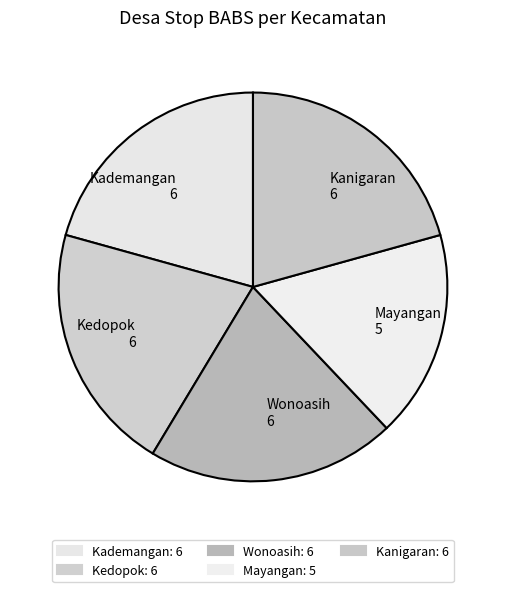

Is there a majority slice in this chart?

No